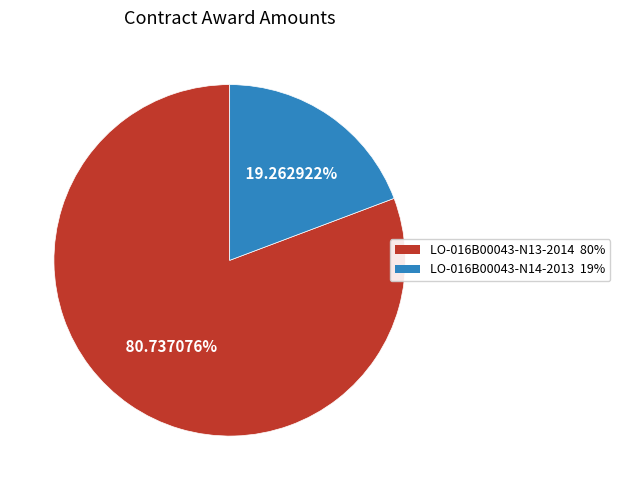

To the nearest percent, what portion does LO-016B00043-N14-2013 represent?

19%